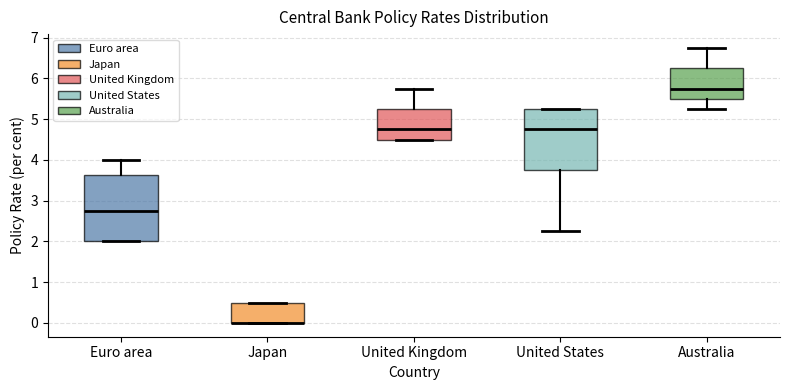

Where does the lower whisker of the box for United States end on the y-axis? The values are not printed on the chart, so give them approximately, as read against the axis.

2.3